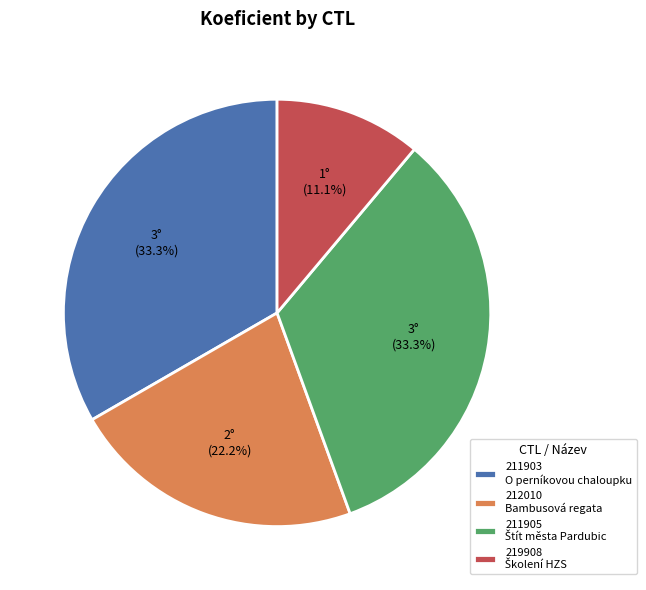

True or false: 211905 accounts for 33% of the total.

True